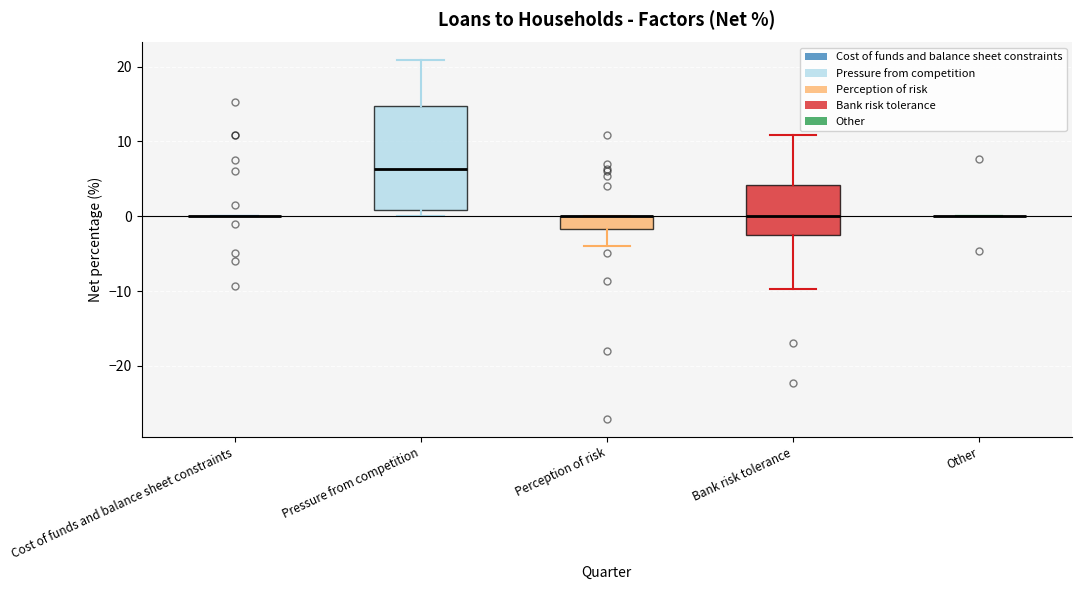

Where is the lower edge of the box for Bank risk tolerance on the y-axis? The values are not printed on the chart, so give them approximately, as read against the axis.

-3